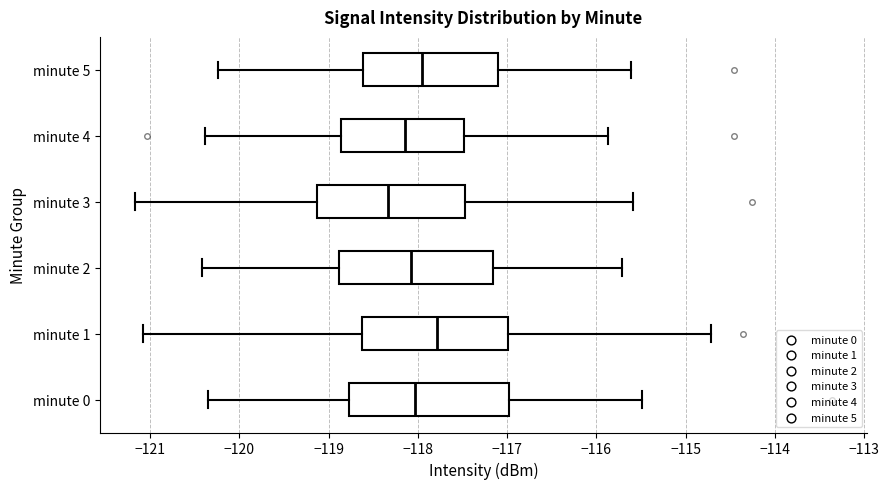

Which box's median line is the furthest to the left?

minute 3